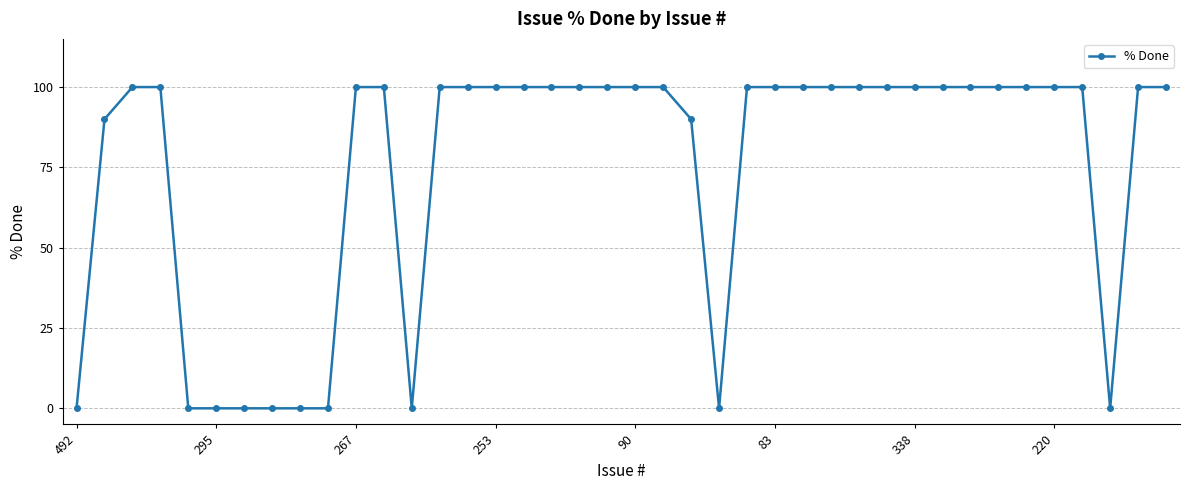

What is the difference between the second highest and minimum values?

100